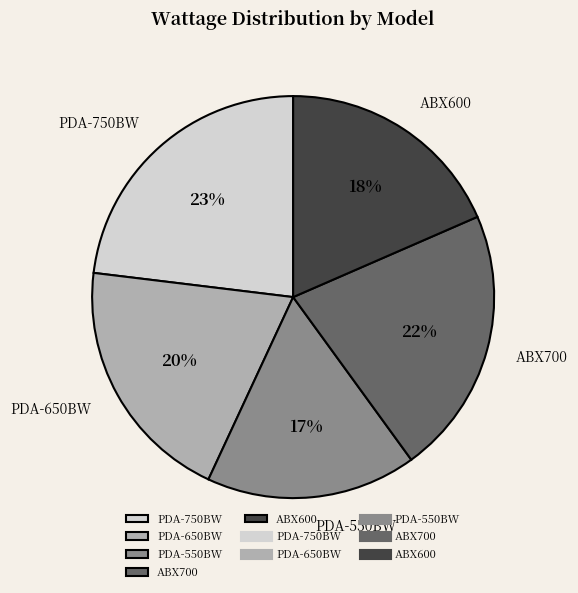

What is the ratio of the value at PDA-650BW to the value at ABX600?

1.1